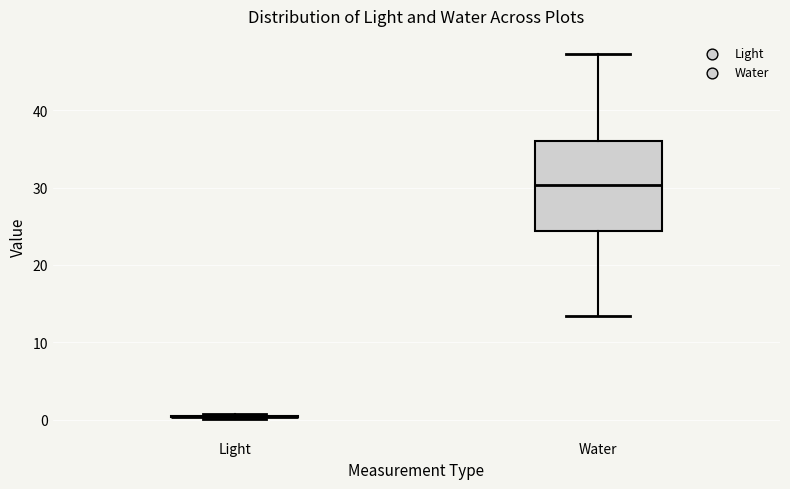

Which box is the tallest, from its lower edge to its upper edge?

Water